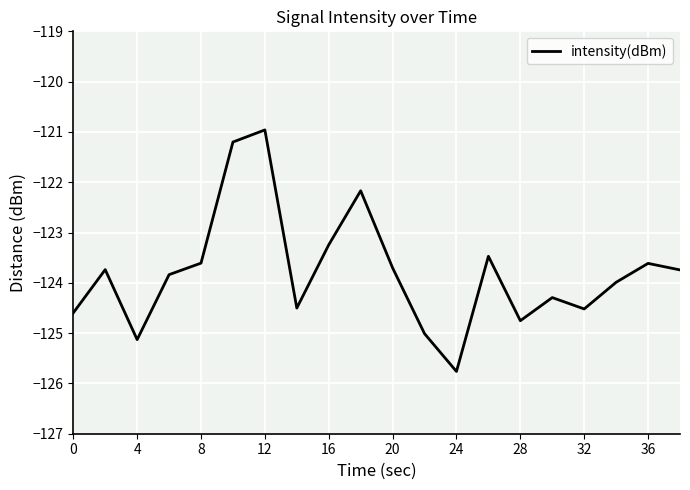

What is the difference between the maximum and minimum values?

4.8